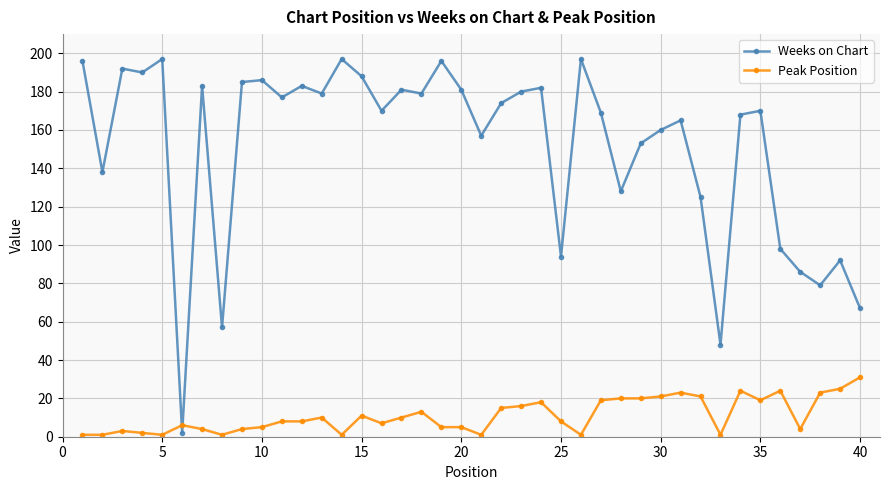

How many data points does each series have?

40